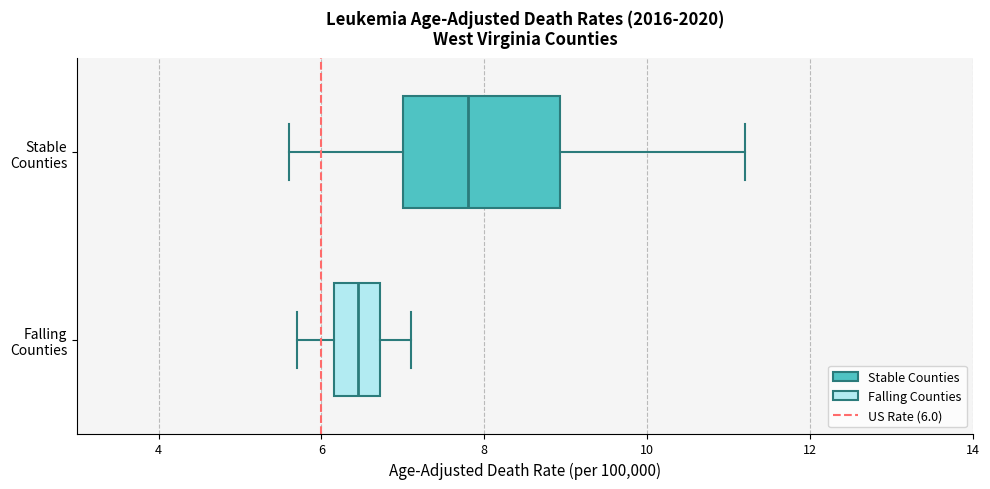

Which box has the furthest to the right median line?

Stable Counties